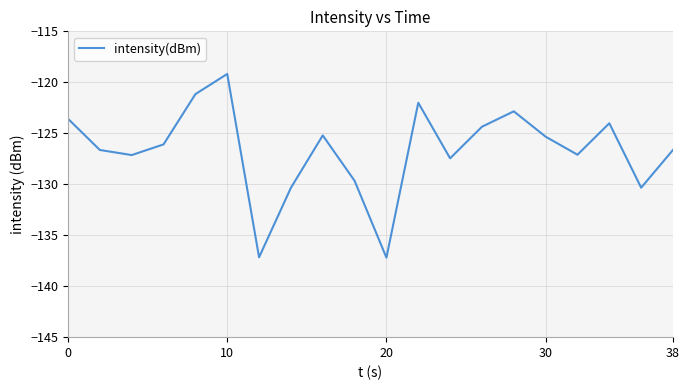

What is the difference between the maximum and minimum values?

18.0